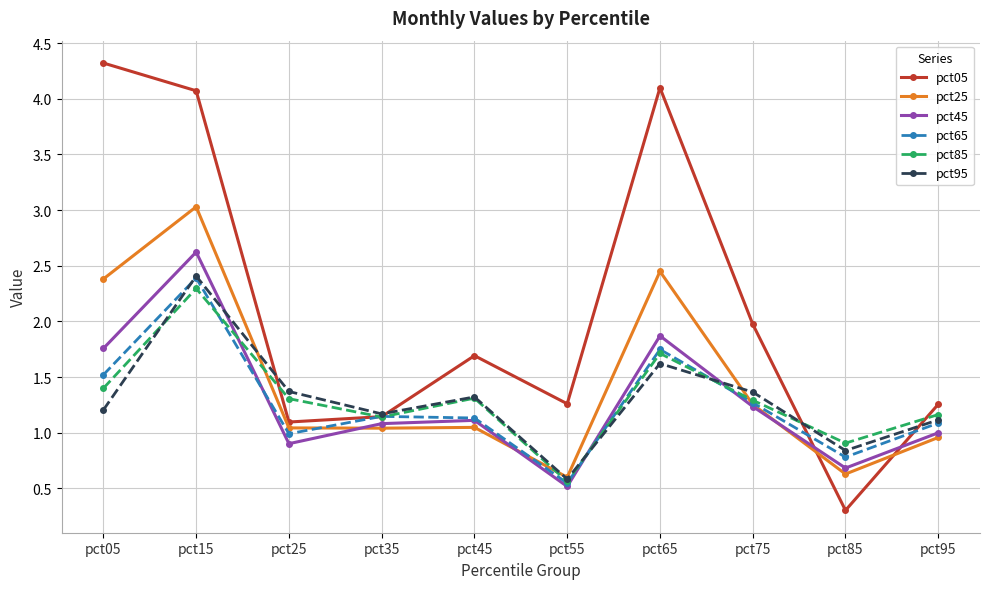

What is the difference between the pct45 values at pct95 and pct15?

1.6